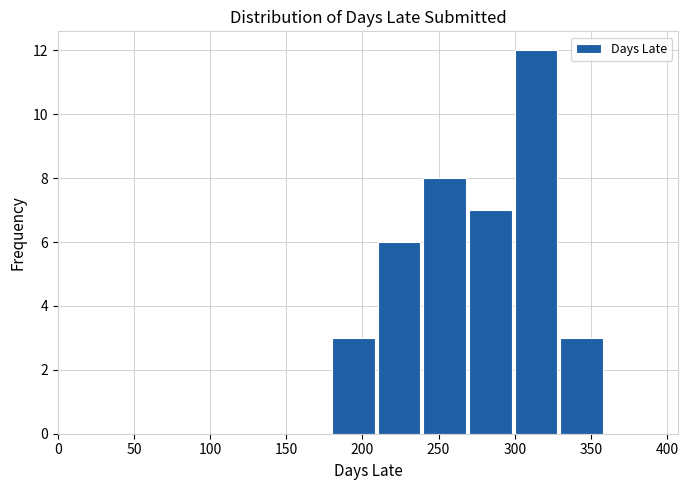

Reading left to right, transcribe this chart: for each bar, give the range it covers on the x-axis and its height. The values are not printed on the chart, so give them approximately, as read against the axis.

0 to 30: 0
30 to 60: 0
60 to 90: 0
90 to 120: 0
120 to 150: 0
150 to 180: 0
180 to 210: 3
210 to 240: 6
240 to 270: 8
270 to 300: 7
300 to 330: 12
330 to 360: 3
360 to 390: 0